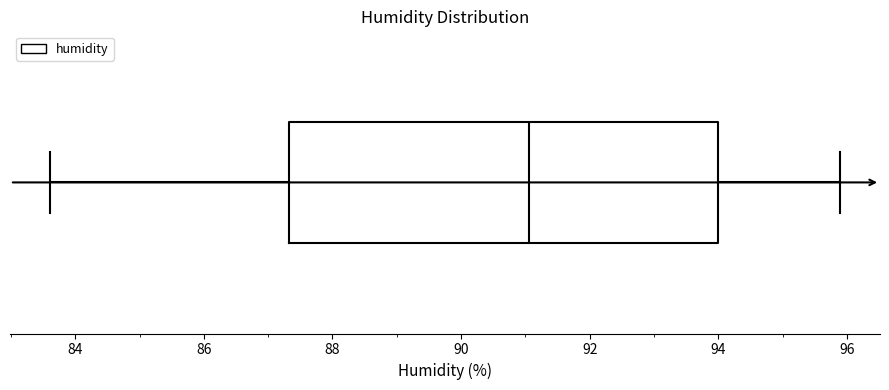

Read this box plot against the x-axis: the position of the median line, the range covered by the box, and the ends of both whiskers. The values are not printed on the chart, so give them approximately, as read against the axis.

median 91.0, box 87.4 to 94.0, whiskers 83.6 to 96.0